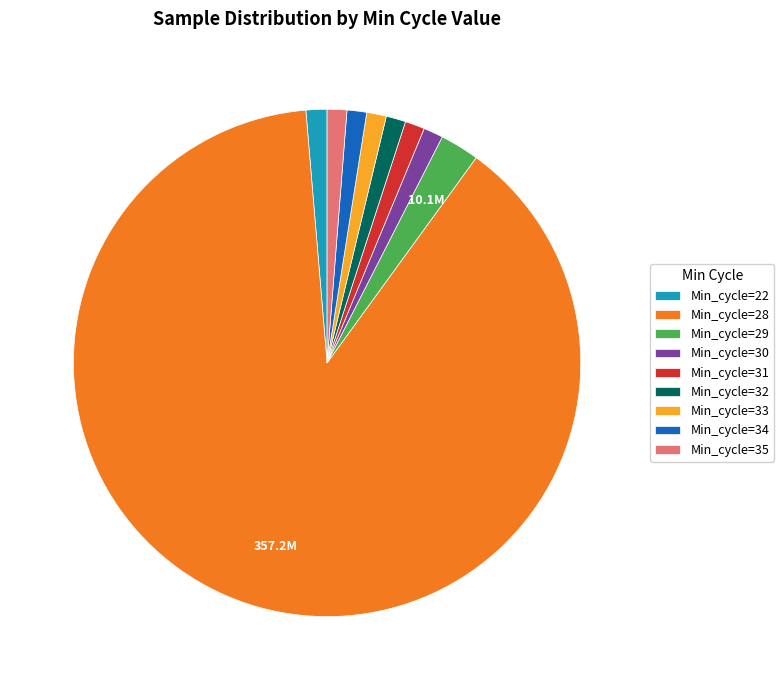

True or false: Min_cycle=33 accounts for 1% of the total.

True